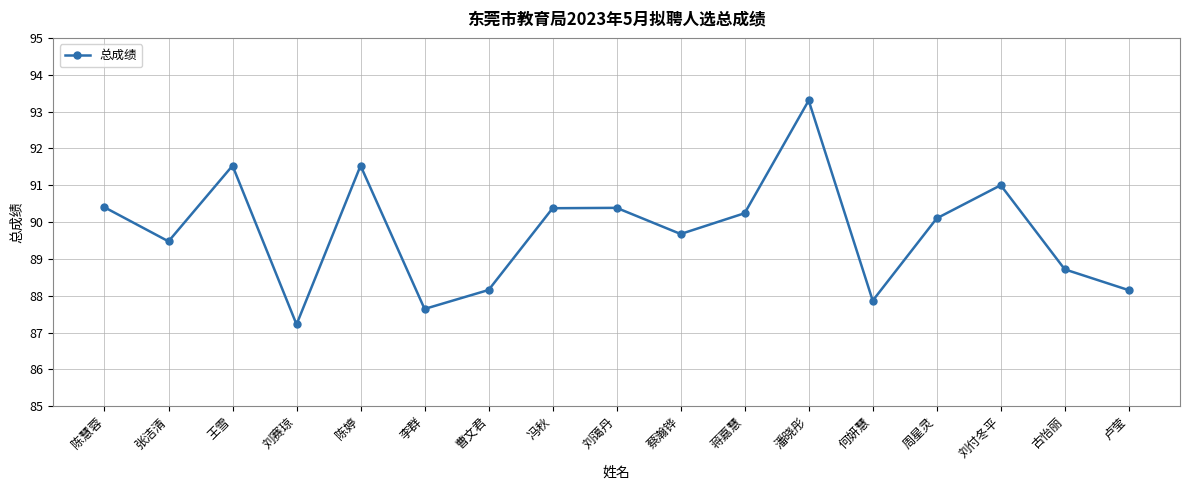

True or false: the data shows 122.4 at 刘赛琼.

False